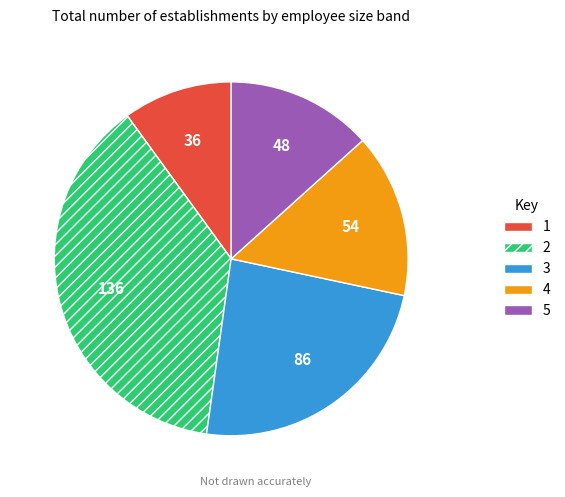

Does any single category account for the majority?

No